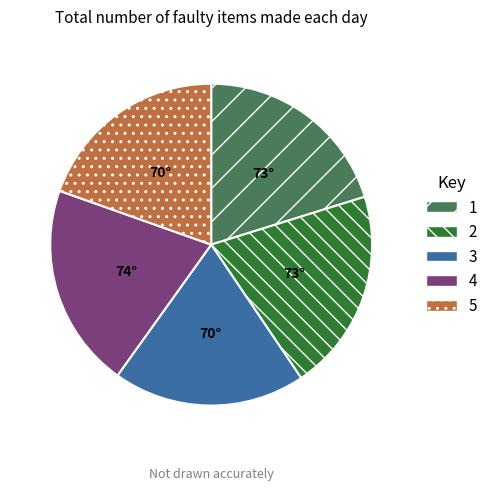

Does any single category account for the majority?

No